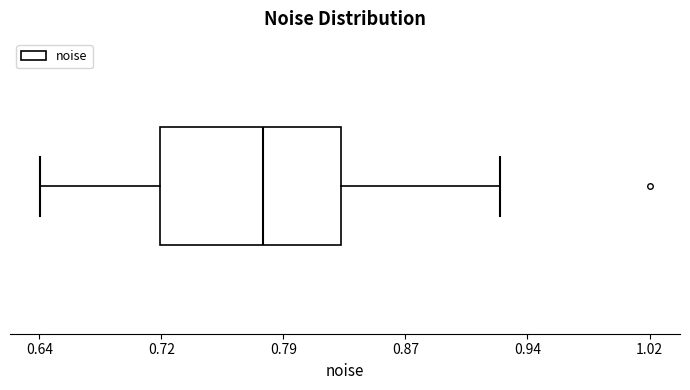

Where does the right whisker of the box end on the x-axis? The values are not printed on the chart, so give them approximately, as read against the axis.

0.93